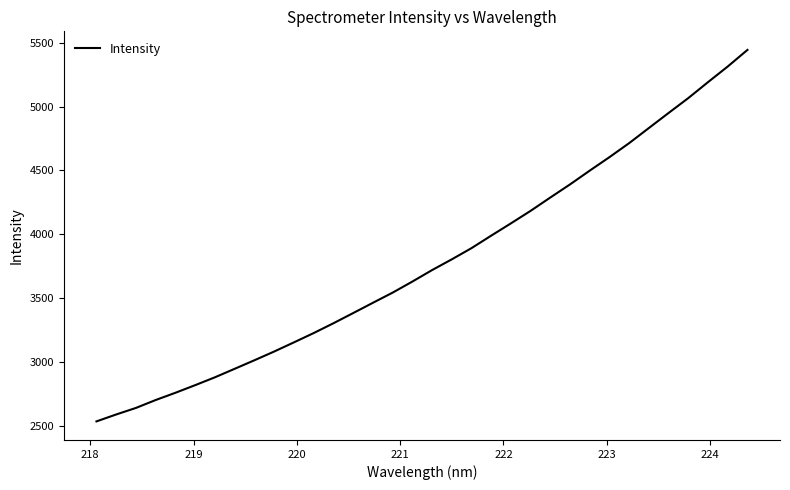

What is the greatest value displayed?

5443.5